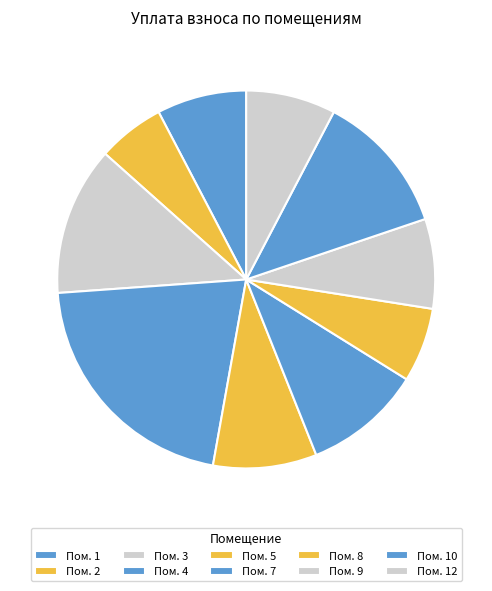

How many segments does this pie chart have?

10